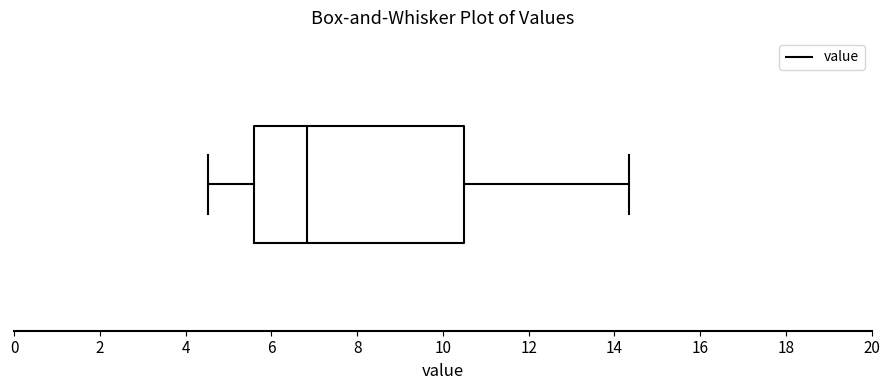

Transcribe this box plot: give where the median line is, the range the box spans, and where the two whiskers end, as read against the x-axis. The values are not printed on the chart, so give them approximately, as read against the axis.

median 6.8, box 5.6 to 10.6, whiskers 4.6 to 14.4